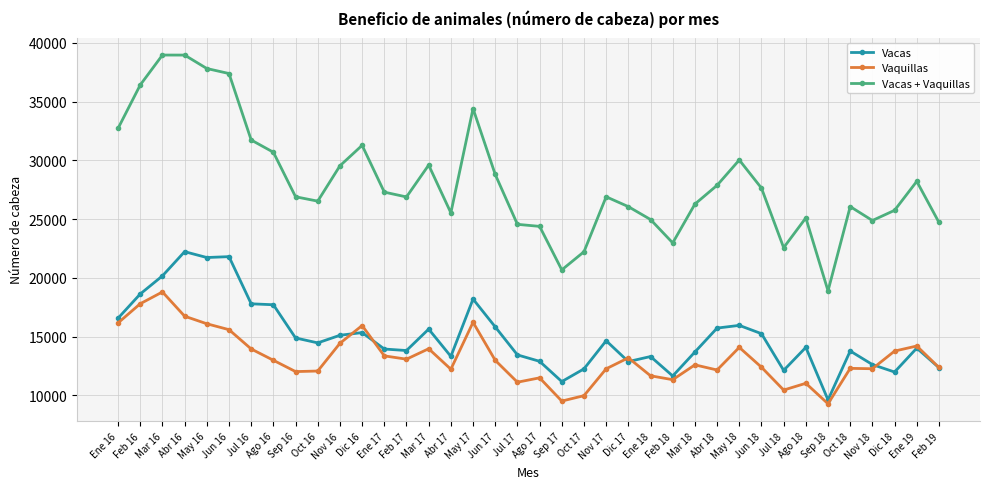

The value of Vacas at Abr 16 is 12788. True or false?

False